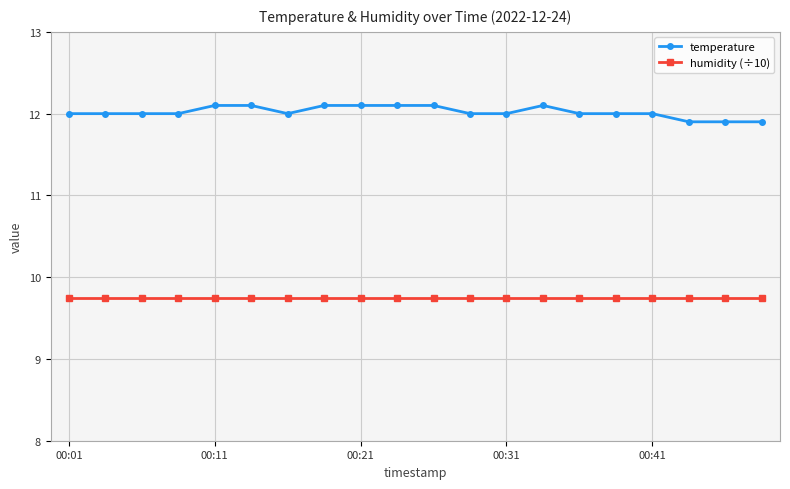

What is the minimum value shown in the chart?

9.7